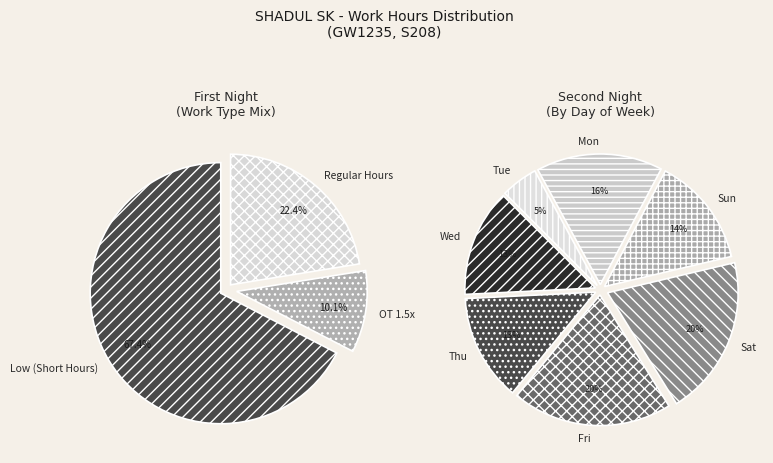

Which series has the largest range (max minus min)?

Low